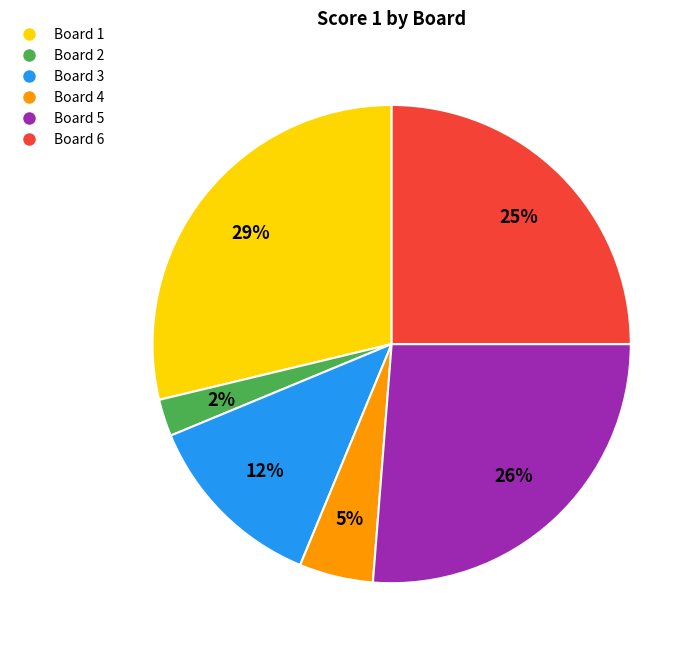

To the nearest percent, what percentage of the pie is Board 1?

29%